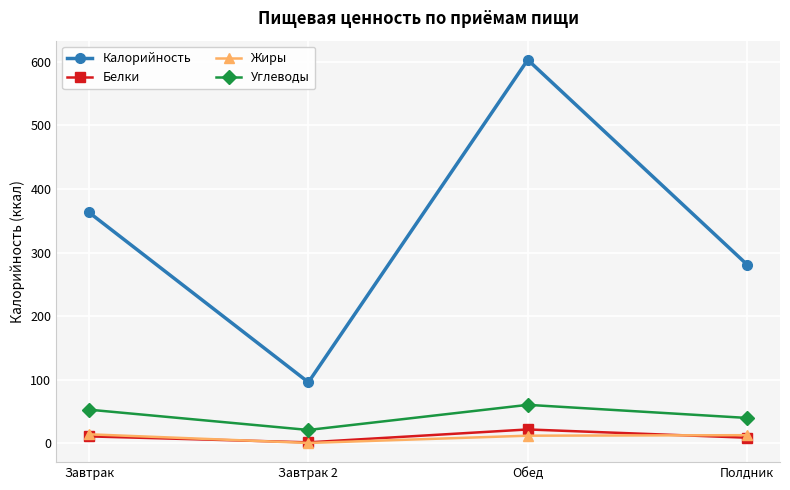

What are all the series names shown in the legend?

Калорийность, Белки, Жиры, Углеводы